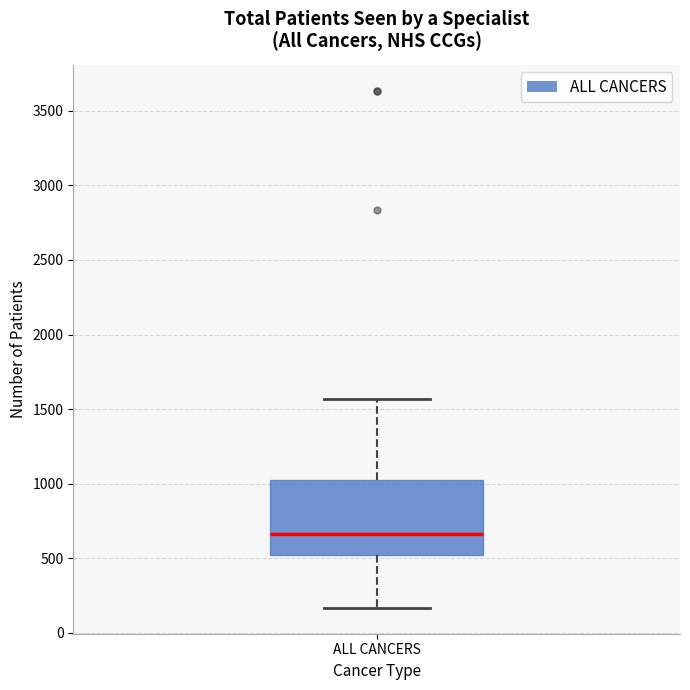

Read this box plot against the y-axis: the position of the median line, the range covered by the box, and the ends of both whiskers. The values are not printed on the chart, so give them approximately, as read against the axis.

median 650, box 550 to 1000, whiskers 150 to 1550